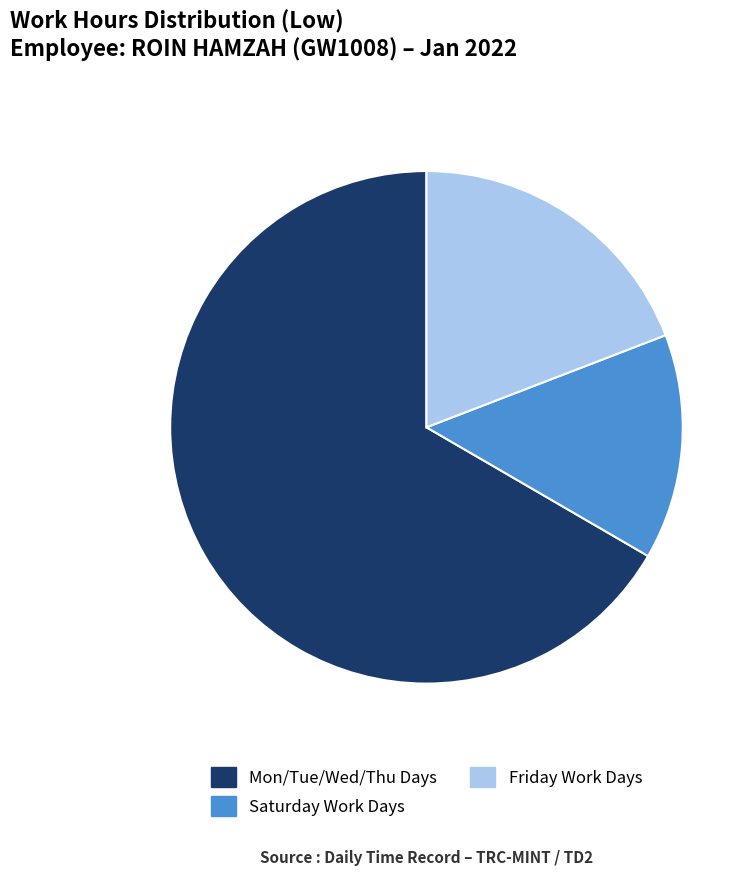

Is there any slice that represents more than half of the pie?

Yes